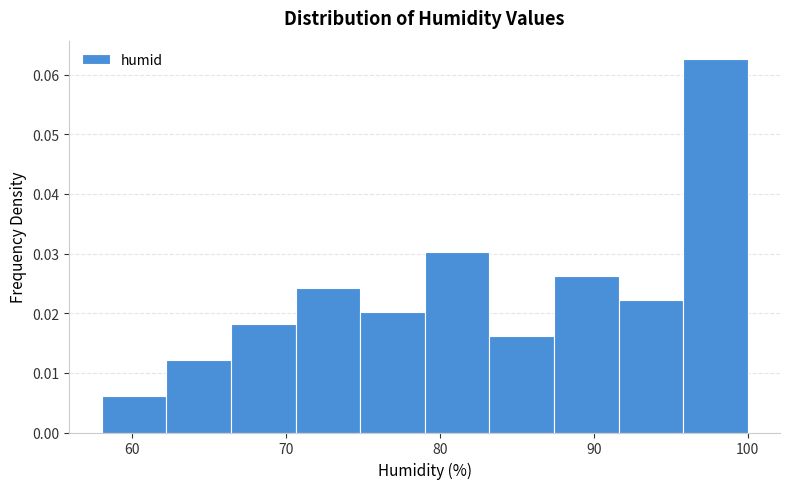

Over which range of the x-axis is the bar tallest?

95.8 to 100.0